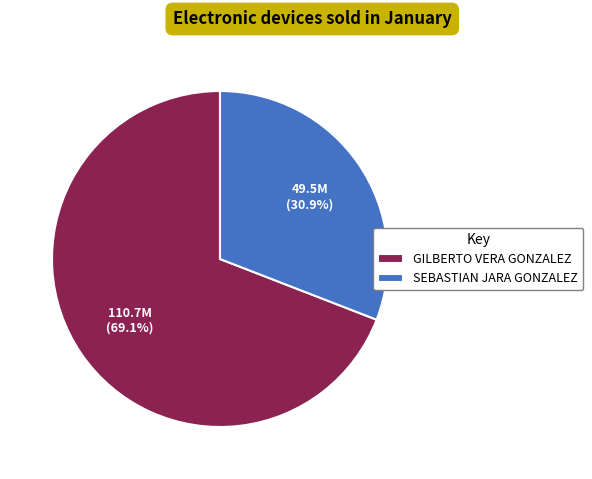

Which slice is the largest?

GILBERTO VERA GONZALEZ